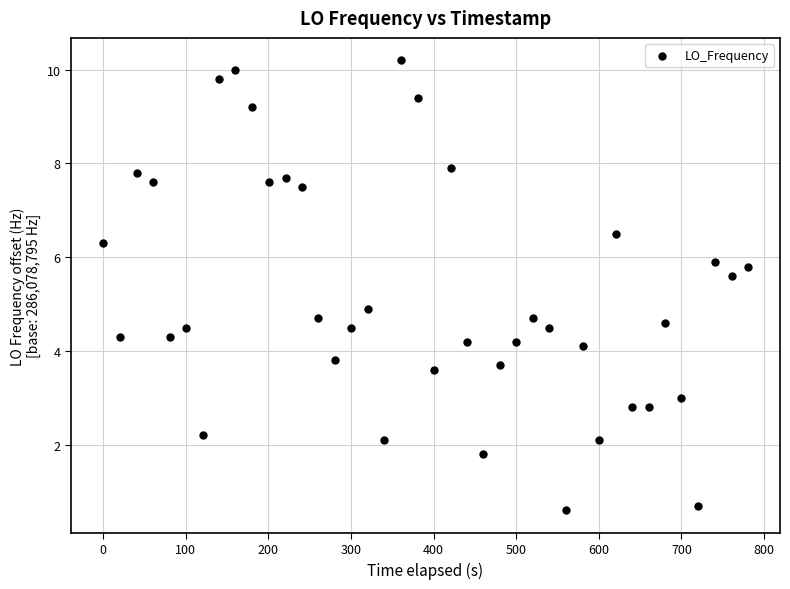

What is the range of X values (max minus min)?

780.3